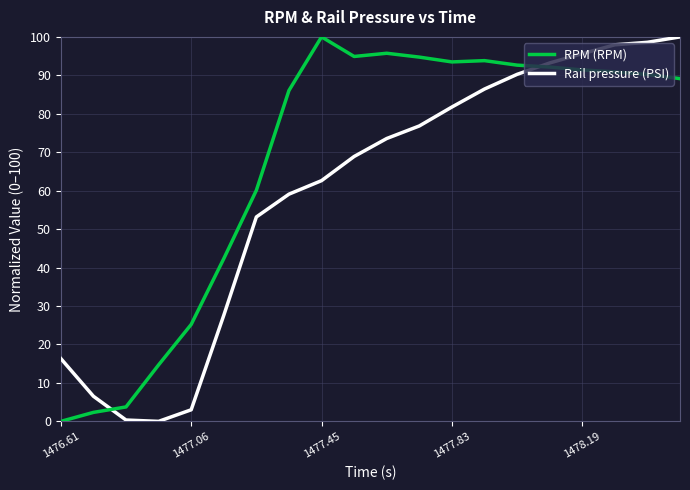

List the series in order of their overall mean, lowest first.

Rail pressure (PSI), RPM (RPM)